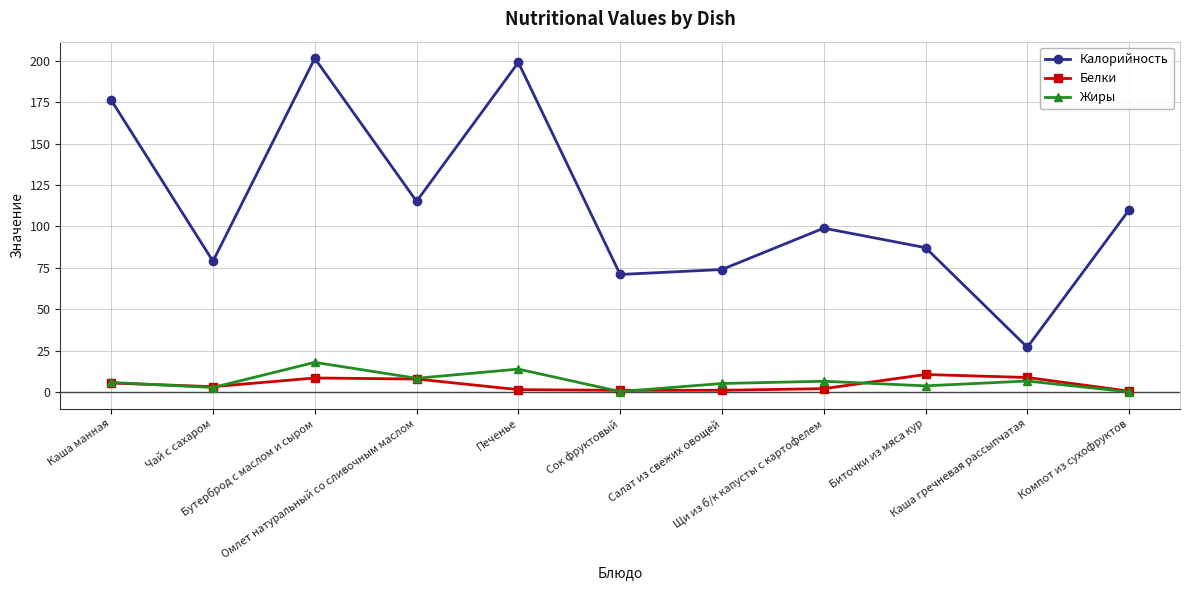

Which series has the widest spread of values?

Калорийность